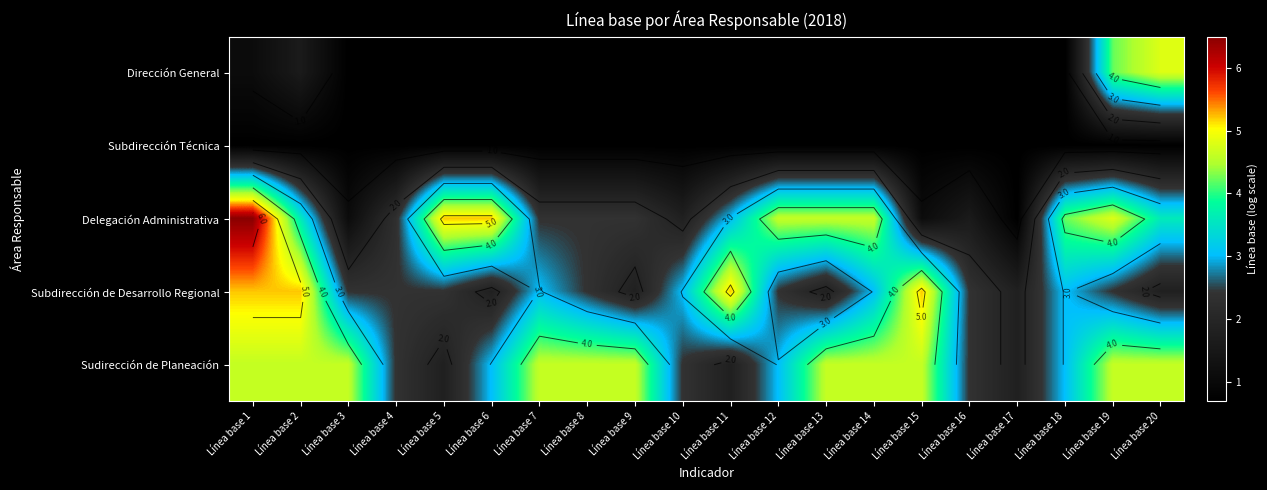

Rank the categories by Dirección General value from highest to lowest.

Línea base 20, Línea base 19, Línea base 2, Línea base 1, Línea base 3, Línea base 4, Línea base 5, Línea base 6, Línea base 7, Línea base 8, Línea base 9, Línea base 10, Línea base 11, Línea base 12, Línea base 13, Línea base 14, Línea base 15, Línea base 16, Línea base 17, Línea base 18